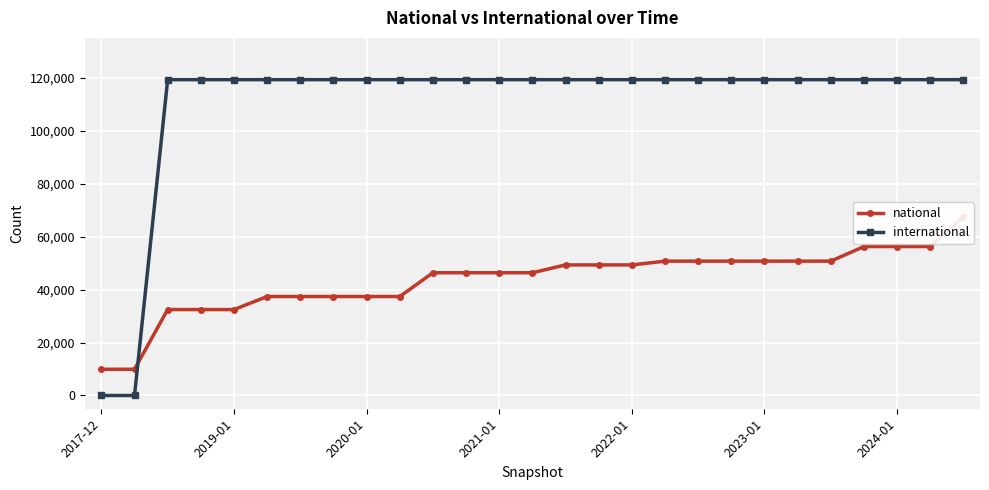

At which category is the sum across all series the highest?

26